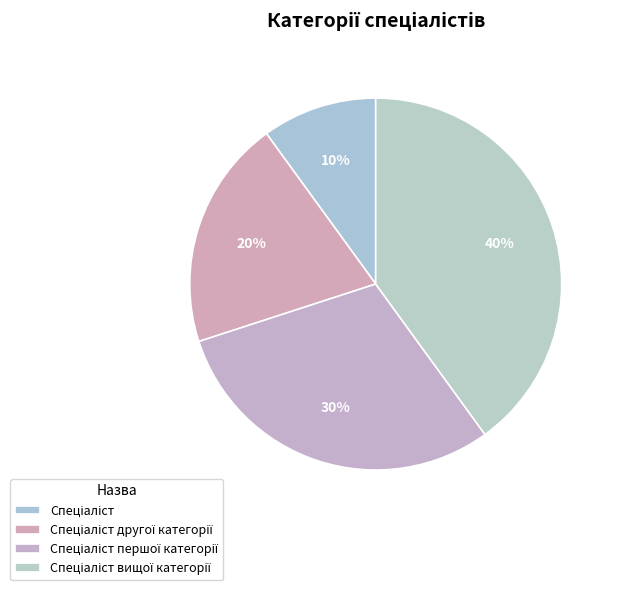

How many slices are in this pie chart?

4